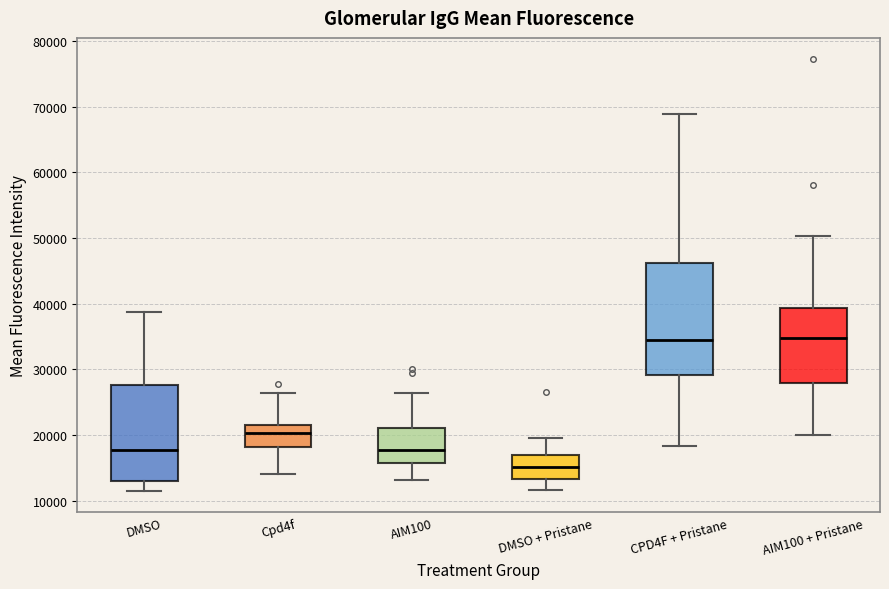

Reading left to right, transcribe this box plot: for each box, give where its median line is, the range the box spans, and where its two whiskers end, as read against the y-axis. The values are not printed on the chart, so give them approximately, as read against the axis.

DMSO: median 18000, box 13000 to 28000, whiskers 12000 to 39000
Cpd4f: median 20000, box 18000 to 22000, whiskers 14000 to 26000
AIM100: median 18000, box 16000 to 21000, whiskers 13000 to 26000
DMSO + Pristane: median 15000, box 13000 to 17000, whiskers 12000 to 20000
CPD4F + Pristane: median 34000, box 29000 to 46000, whiskers 18000 to 69000
AIM100 + Pristane: median 35000, box 28000 to 39000, whiskers 20000 to 50000